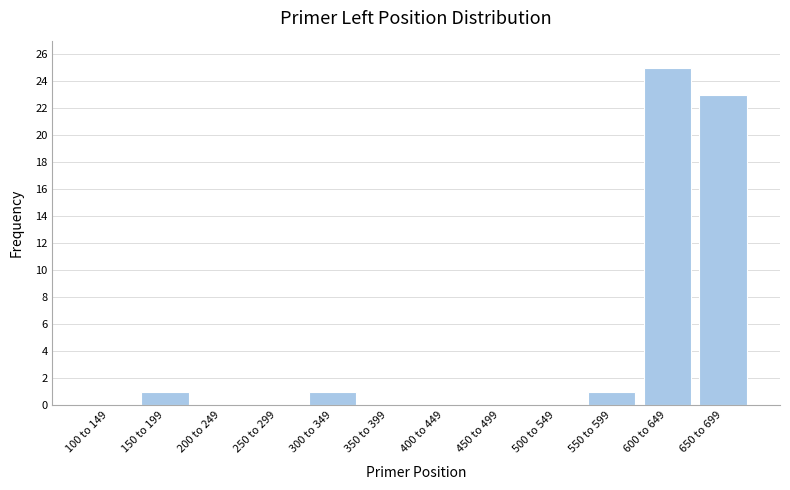

Reading left to right, extract all data points from this chart.

100 to 149=0	150 to 199=1	200 to 249=0	250 to 299=0	300 to 349=1	350 to 399=0	400 to 449=0	450 to 499=0	500 to 549=0	550 to 599=1	600 to 649=25	650 to 699=23